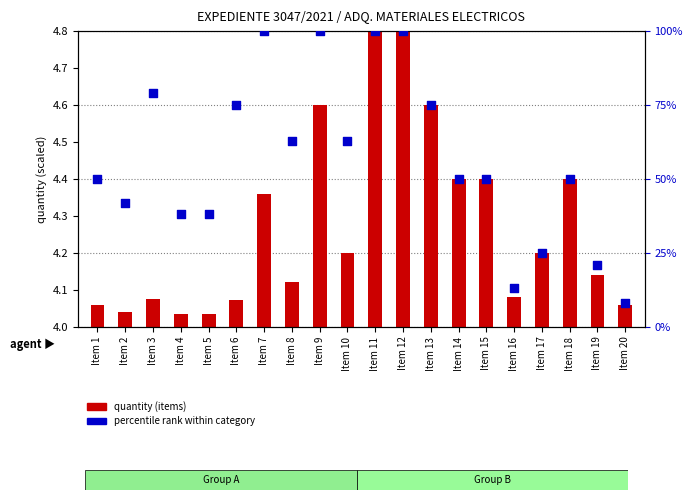

Is the value of quantity (items) at Item 5 greater than the value of percentile rank within category at Item 8?

No